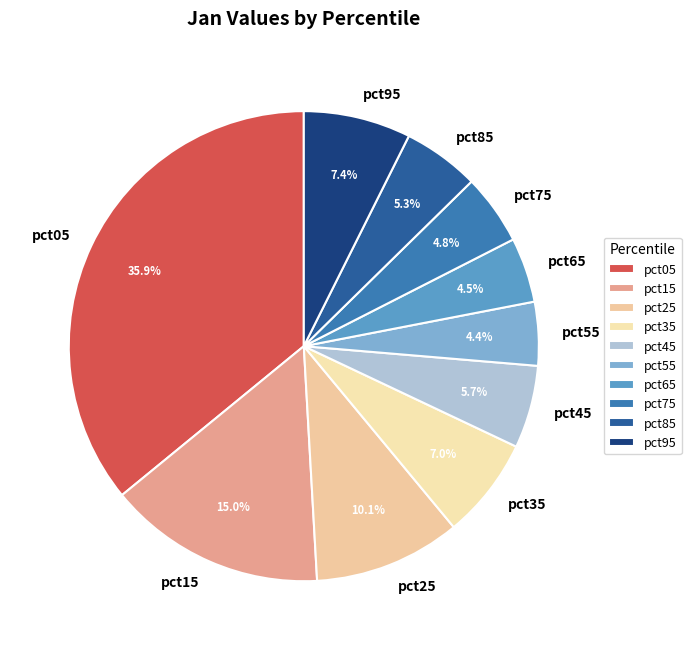

Approximately how many times larger is the value at pct25 compared to pct15?

0.7